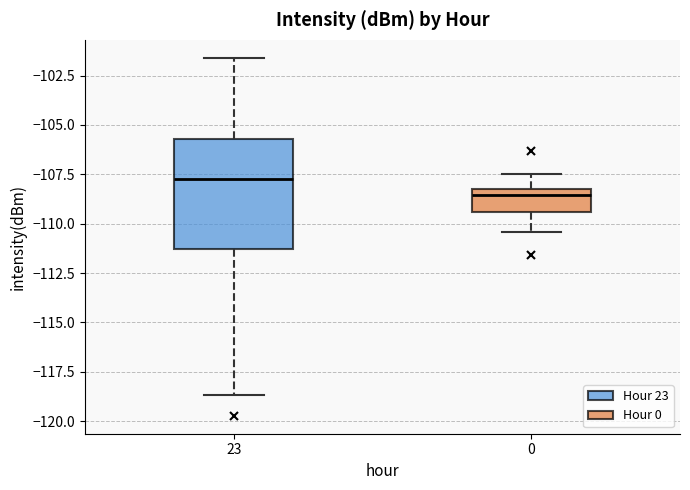

Reading left to right, transcribe this box plot: for each box, give where its median line is, the range the box spans, and where its two whiskers end, as read against the y-axis. The values are not printed on the chart, so give them approximately, as read against the axis.

23: median -108.0, box -111.5 to -105.5, whiskers -118.5 to -101.5
0: median -108.5, box -109.5 to -108.0, whiskers -110.5 to -107.5